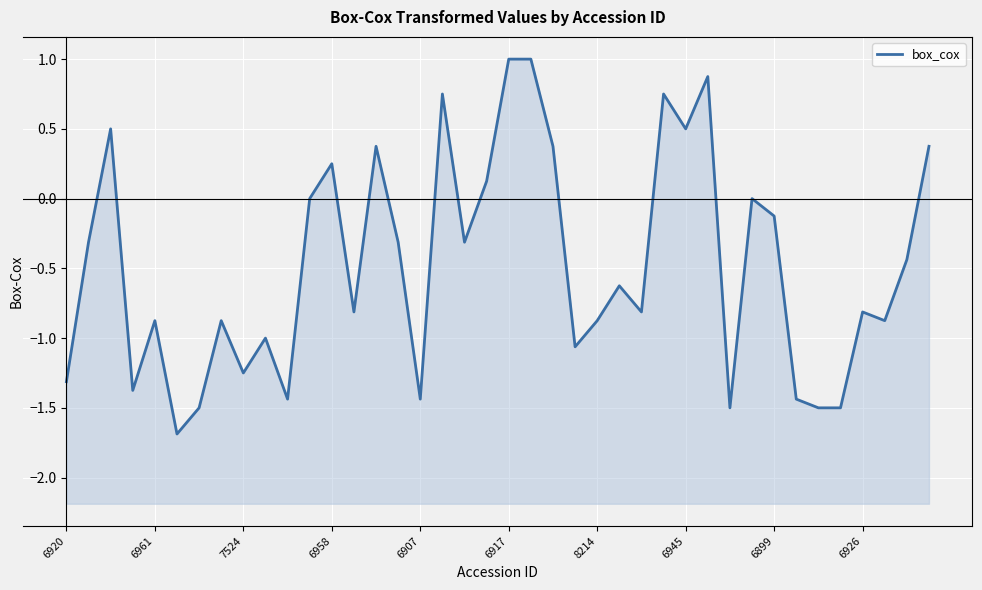

Which category has the highest value across all series?

6917